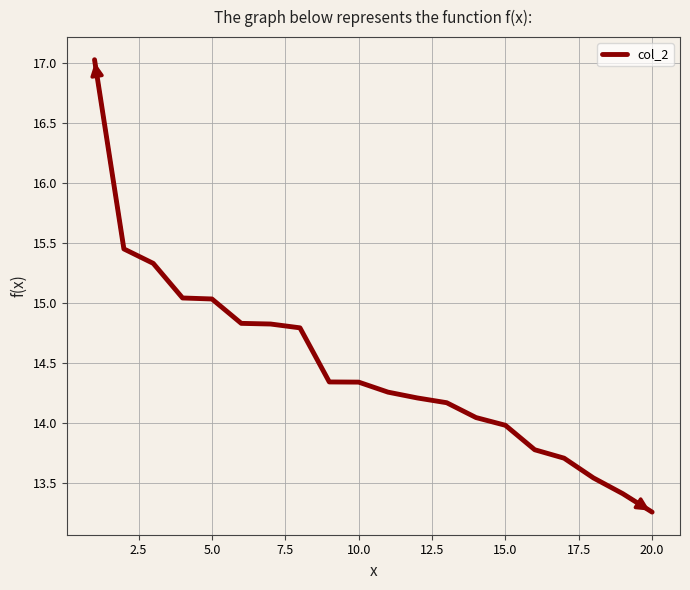

What is the difference between the maximum and minimum values?

3.8